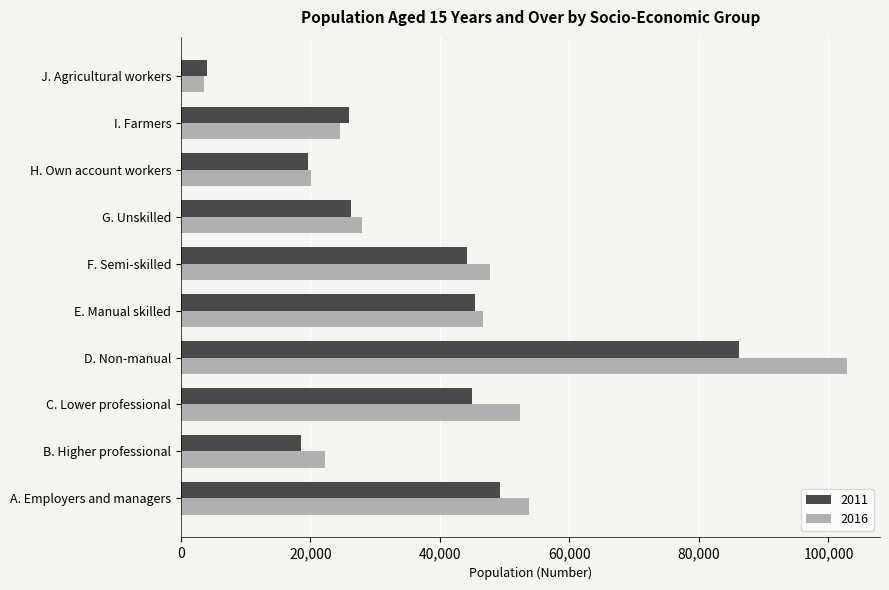

The 2011 series shows 86142 at D. Non-manual. True or false?

True